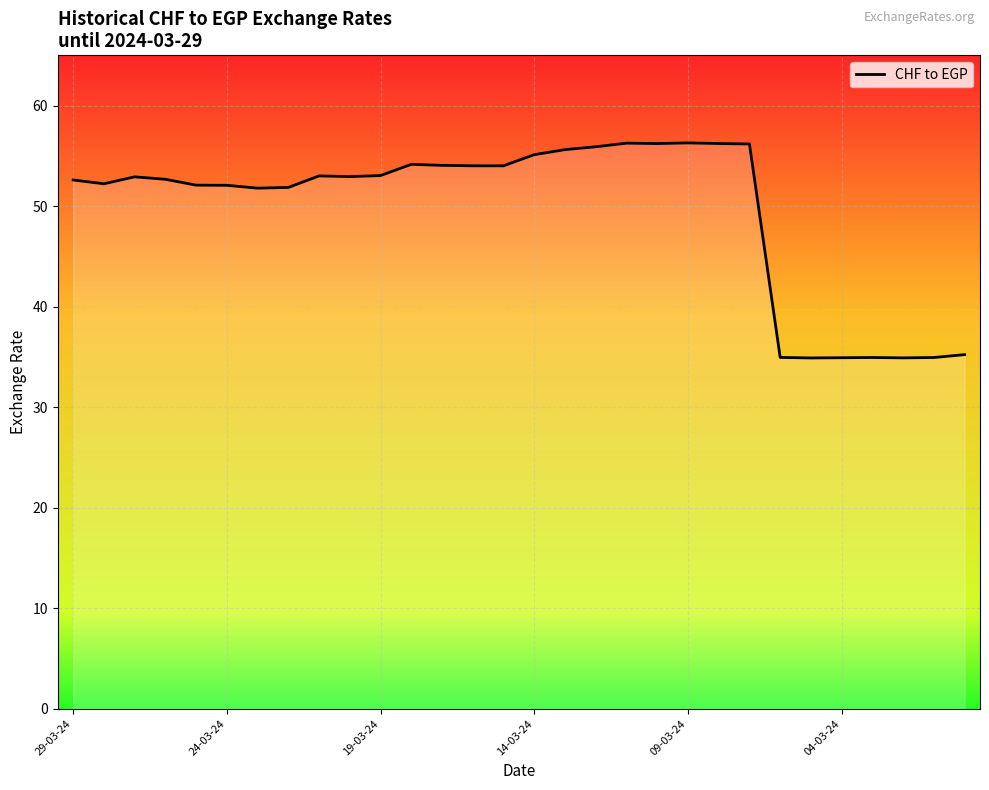

True or false: there are more than 2 points higher than both neighbors.

True